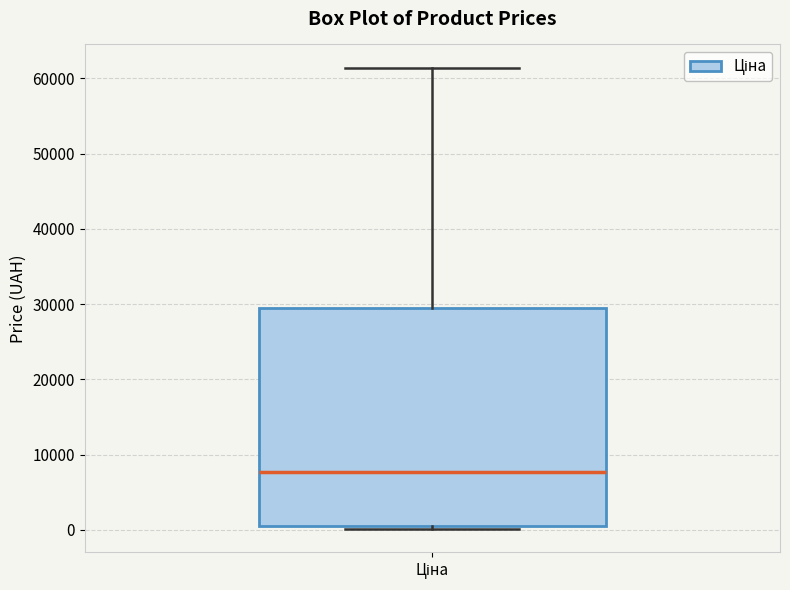

Where does the median line of the box for Ціна sit on the y-axis? The values are not printed on the chart, so give them approximately, as read against the axis.

8000